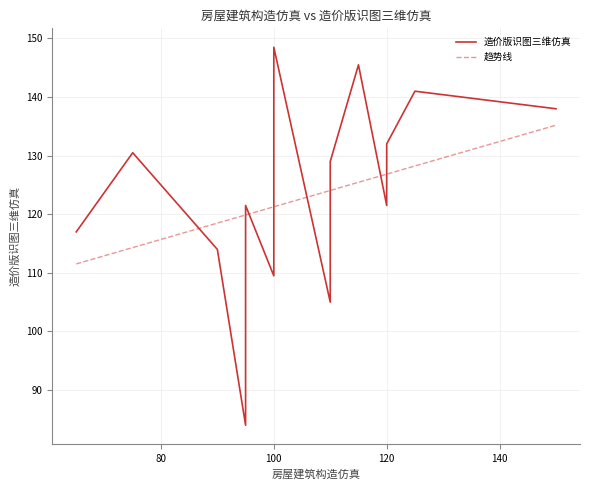

What is the difference between the maximum and second lowest values?

43.5